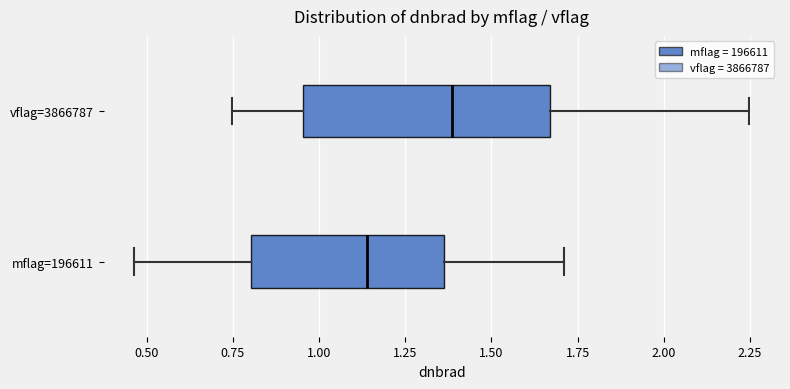

Comparing the boxes themselves (not the whiskers), which one is the widest?

vflag=3866787